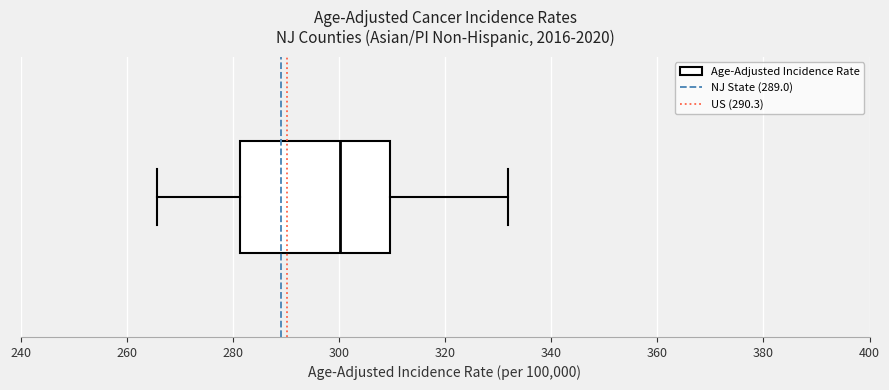

Read this box plot against the x-axis: the position of the median line, the range covered by the box, and the ends of both whiskers. The values are not printed on the chart, so give them approximately, as read against the axis.

median 300, box 282 to 310, whiskers 266 to 332